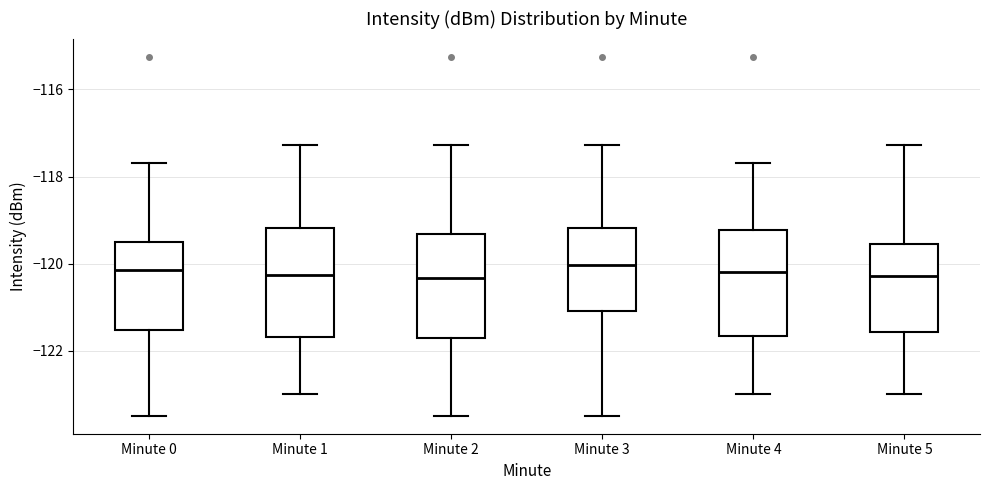

Where does the lower whisker of the box for Minute 5 end on the y-axis? The values are not printed on the chart, so give them approximately, as read against the axis.

-123.0